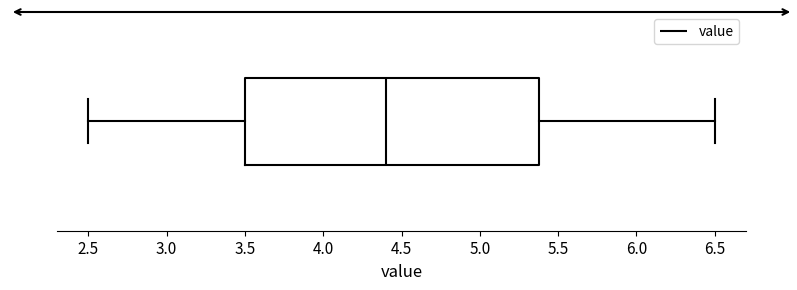

Transcribe this box plot: give where the median line is, the range the box spans, and where the two whiskers end, as read against the x-axis. The values are not printed on the chart, so give them approximately, as read against the axis.

median 4.4, box 3.5 to 5.4, whiskers 2.5 to 6.5